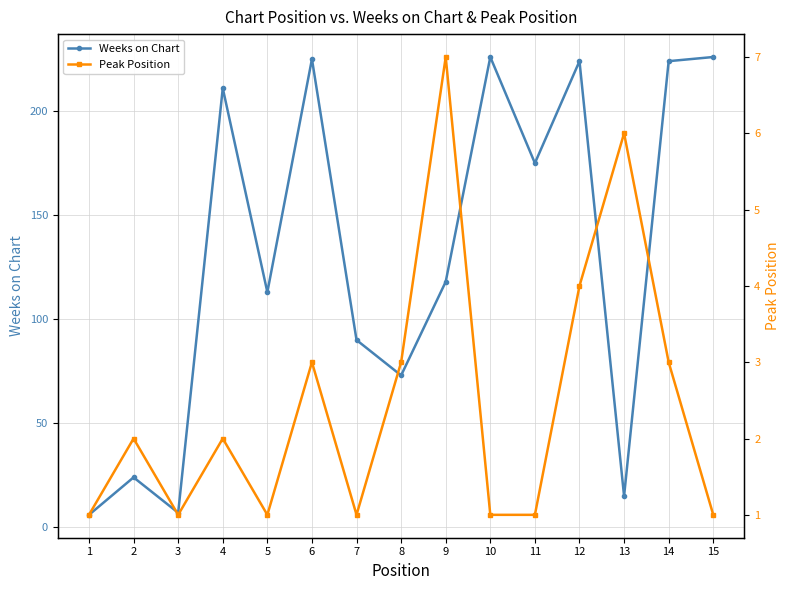

How many data points in Weeks on Chart are above 118?

7